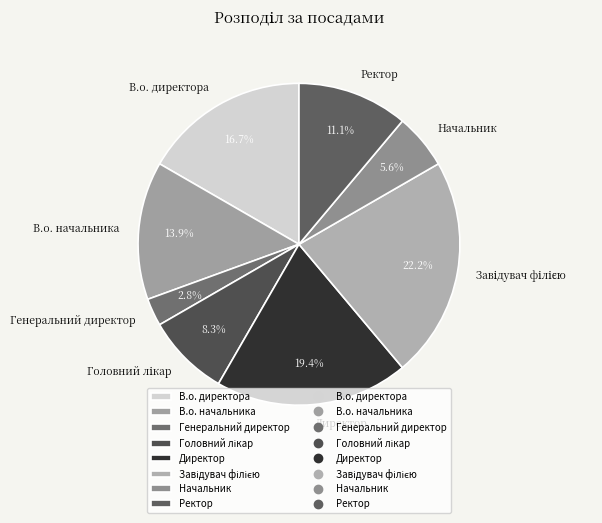

What percentage is the Ректор slice, to the nearest percent?

11%